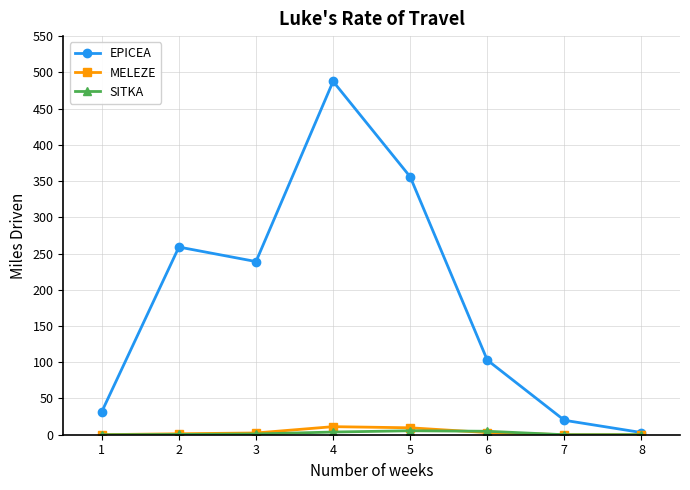

List the labels in order of EPICEA value, smallest first.

8, 7, 1, 6, 3, 2, 5, 4